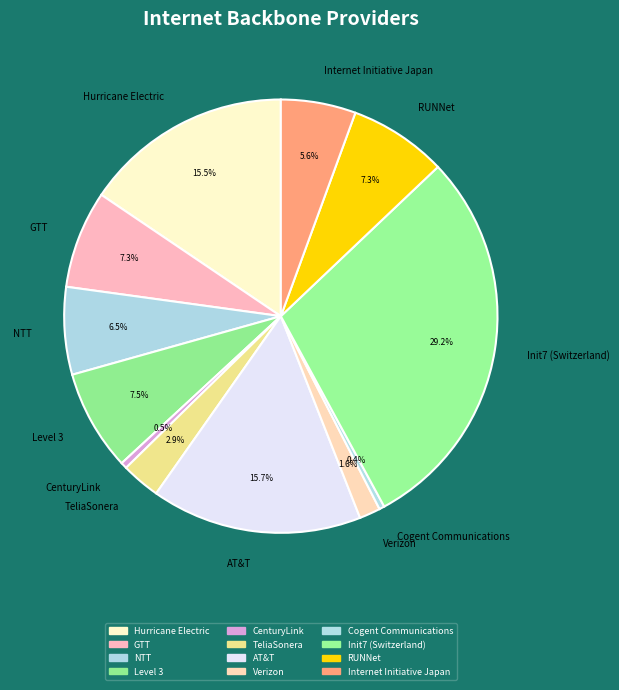

Is it true that Init7 (Switzerland) is 20% of the pie?

False